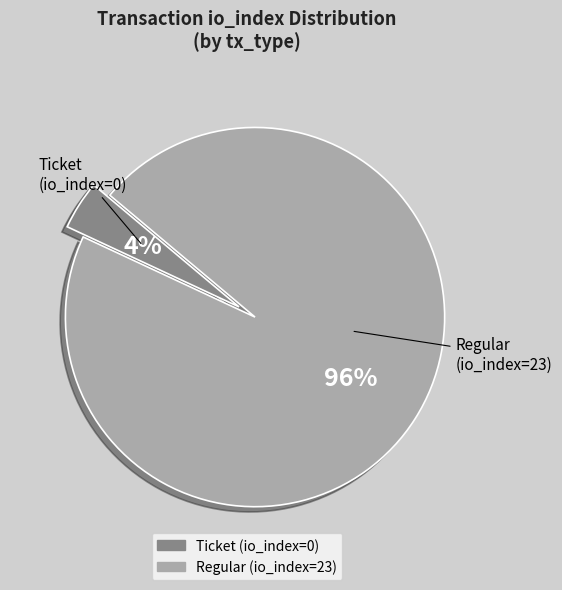

How many segments does this pie chart have?

2